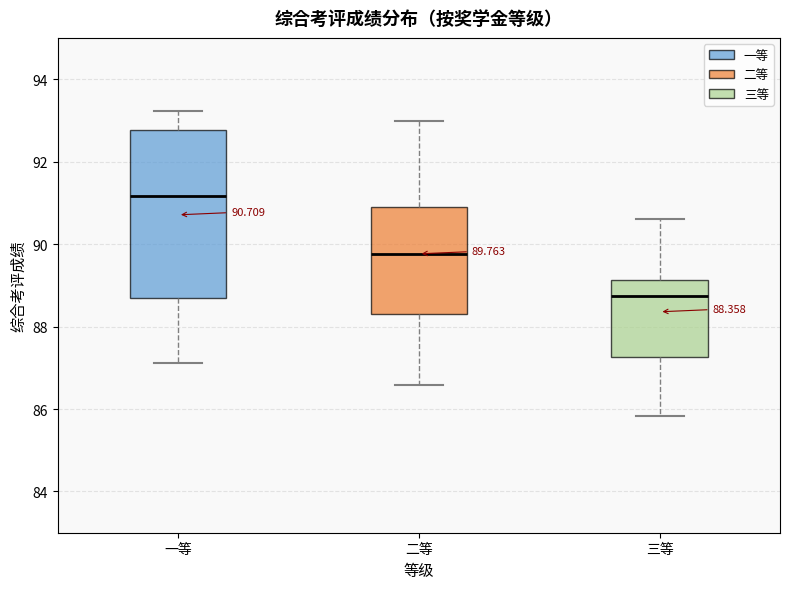

Comparing the boxes themselves (not the whiskers), which one is the tallest?

一等